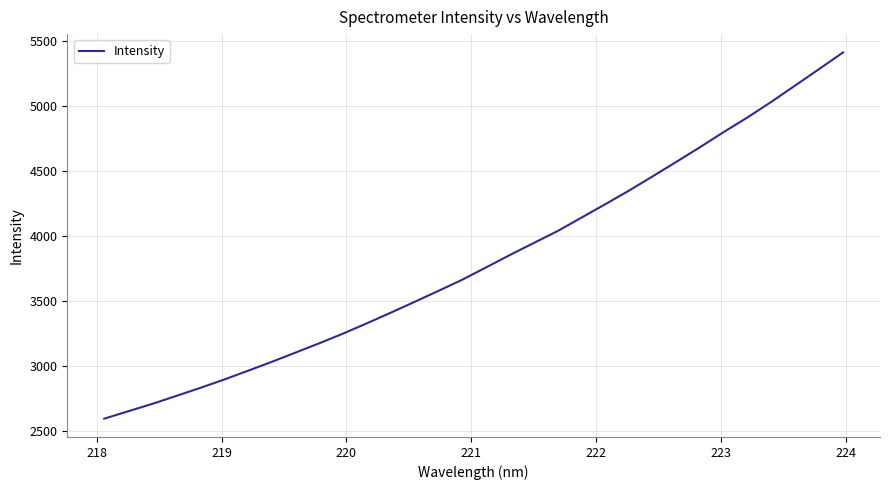

What is the difference between the maximum and minimum values?

2815.6